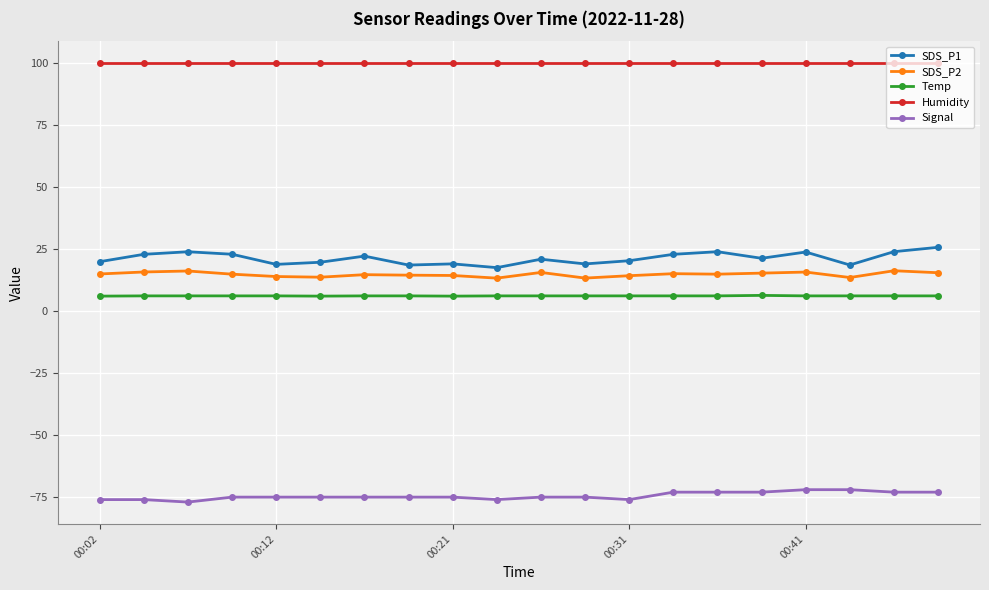

What is the difference between the second highest and minimum values in the Signal series?

5.0